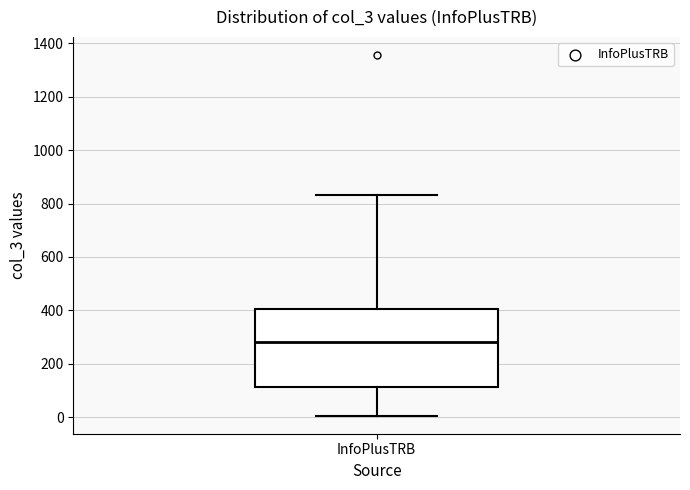

Where does the lower whisker of the box for InfoPlusTRB end on the y-axis? The values are not printed on the chart, so give them approximately, as read against the axis.

0